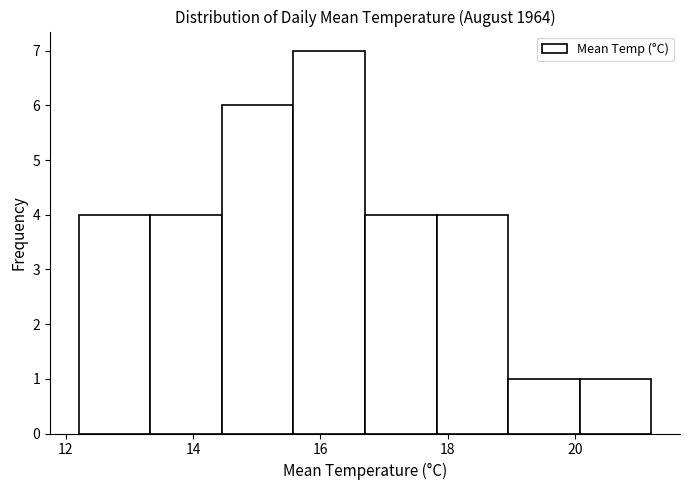

Reading left to right, transcribe this chart: for each bar, give the range it covers on the x-axis and its height. Neither the bar edges nor the heights are printed on the chart, so give them approximately, as read against the axes.

12.2 to 13.4: 4
13.4 to 14.4: 4
14.4 to 15.6: 6
15.6 to 16.8: 7
16.8 to 17.8: 4
17.8 to 19.0: 4
19.0 to 20.0: 1
20.0 to 21.2: 1